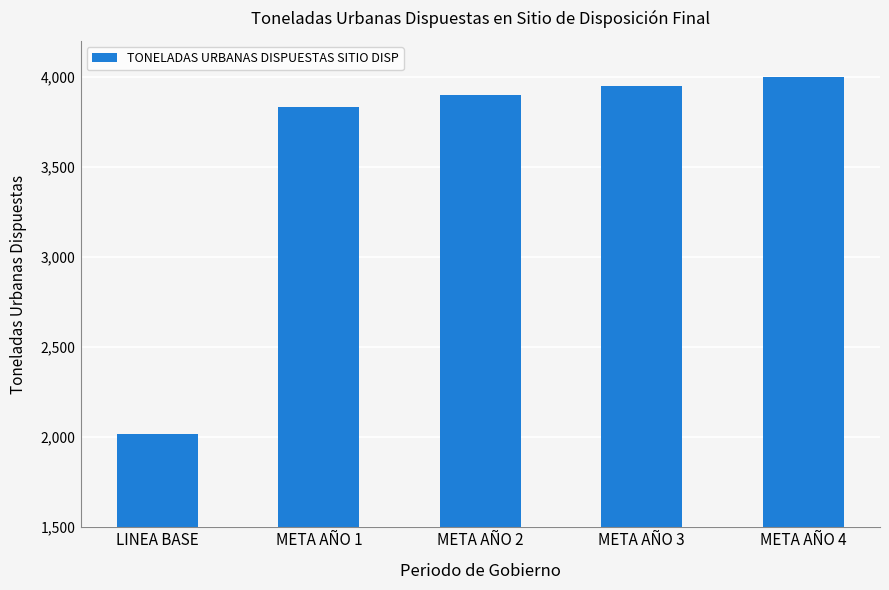

What is the difference between the maximum and minimum values?

1980